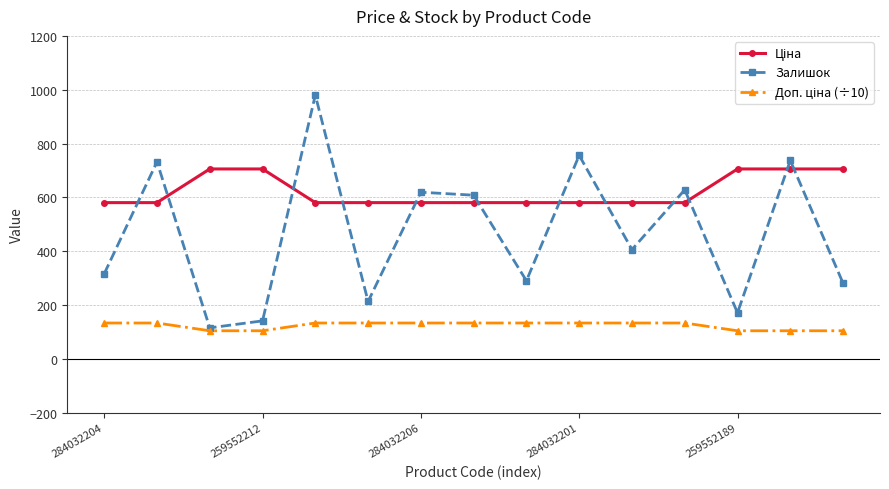

In Залишок, how many points are lower than both neighbors (excluding endpoints)?

5